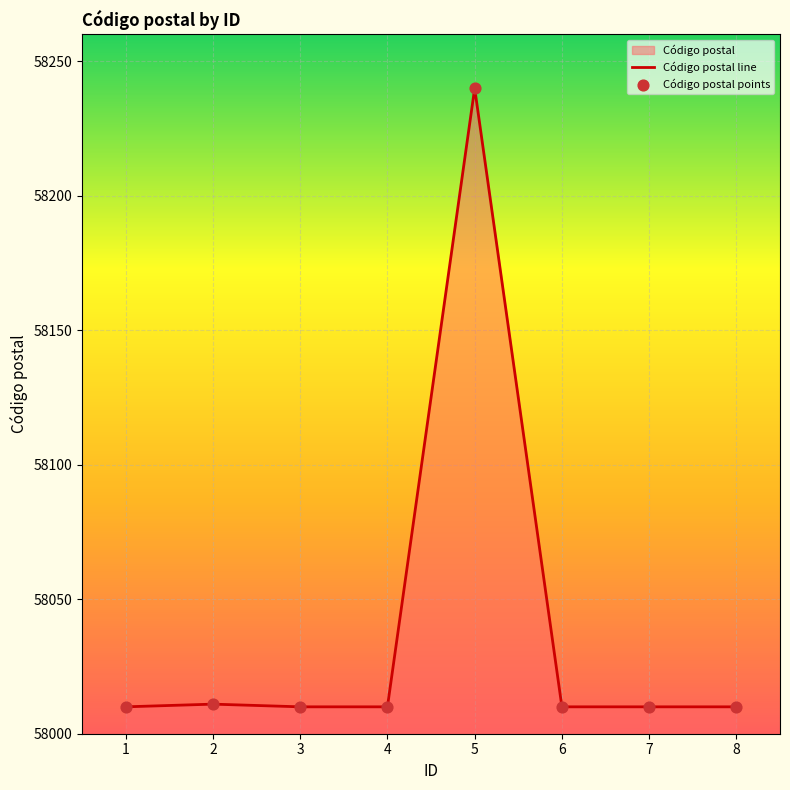

What is the change in value from 4 to 5?

+230